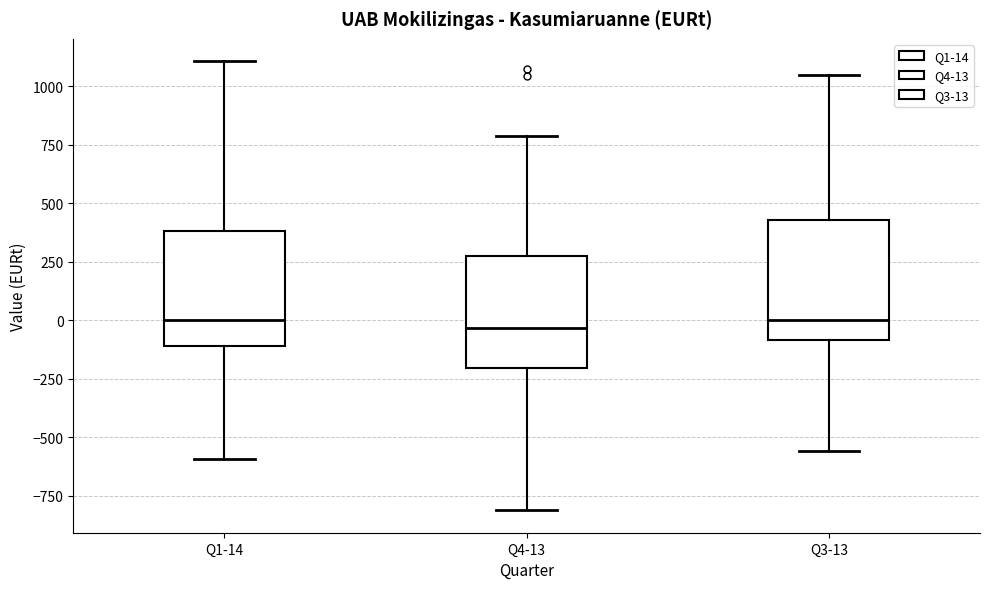

Reading left to right, read every box against the y-axis: the position of its median line, the range the box covers, and the ends of its whiskers. The values are not printed on the chart, so give them approximately, as read against the axis.

Q1-14: median 0, box -100 to 400, whiskers -600 to 1100
Q4-13: median -50, box -200 to 250, whiskers -800 to 800
Q3-13: median 0, box -100 to 450, whiskers -550 to 1050